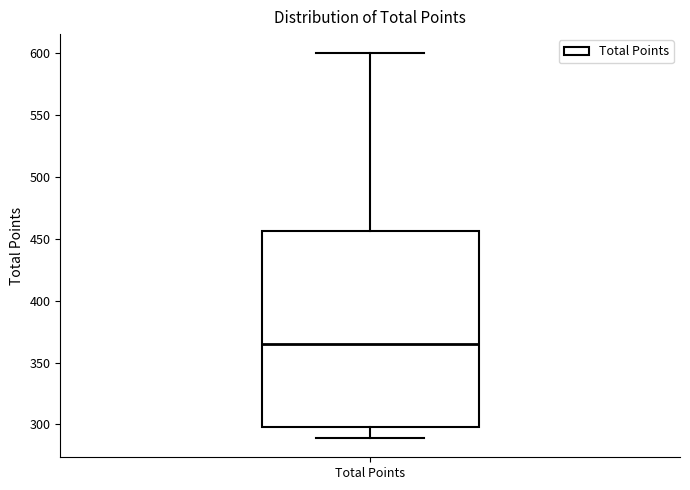

Read this box plot against the y-axis: the position of the median line, the range covered by the box, and the ends of both whiskers. The values are not printed on the chart, so give them approximately, as read against the axis.

median 365, box 300 to 455, whiskers 290 to 600